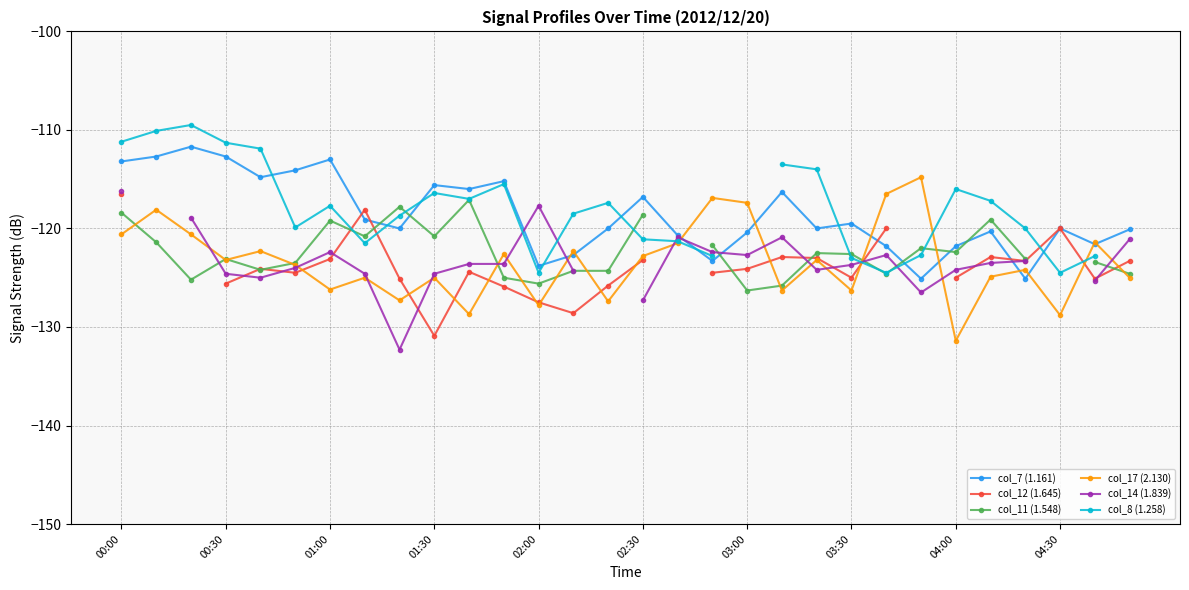

What is the lowest value of the col_17 (2.130) series?

-131.4